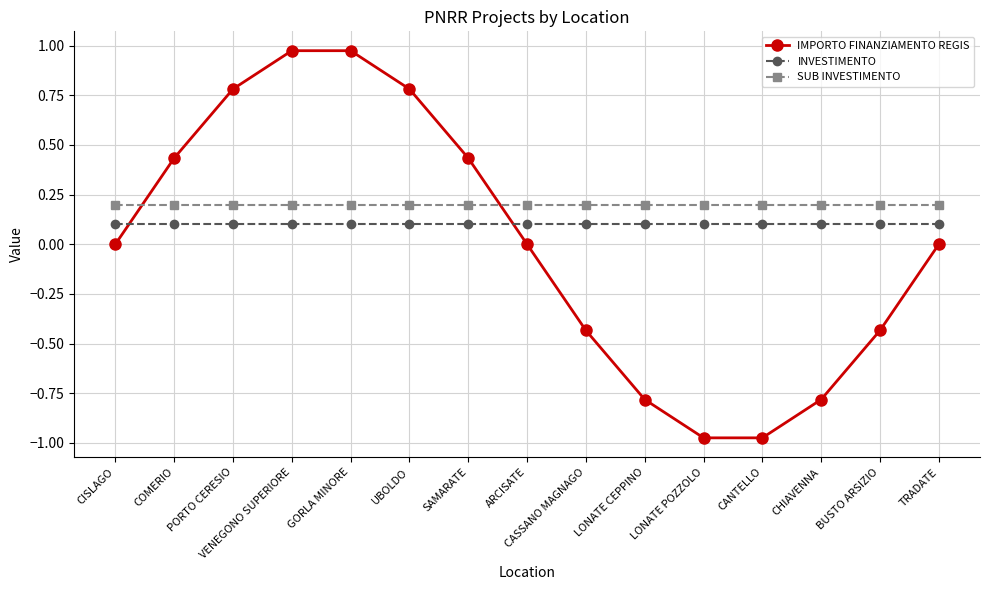

Does the chart have visible grid lines?

Yes